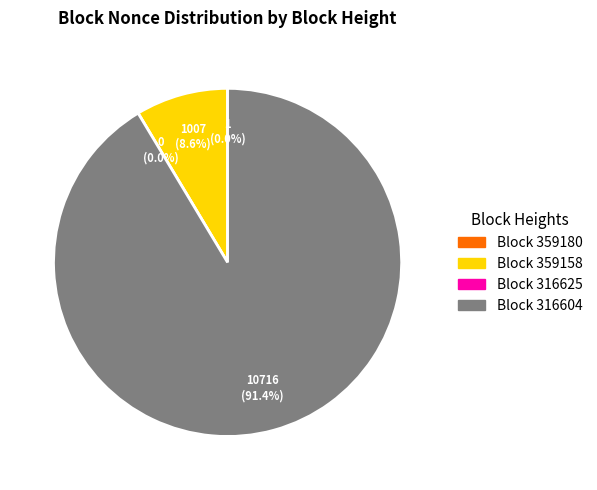

Is it true that 316604 is 91% of the pie?

True